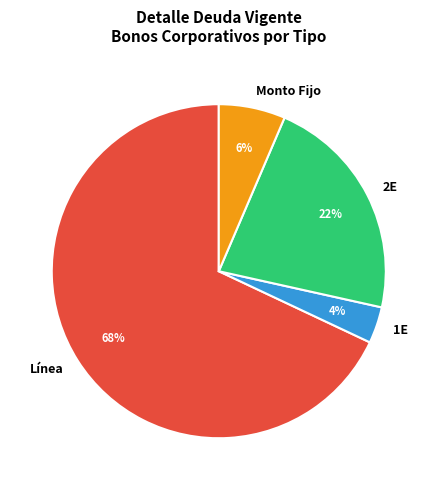

Which slice is the smallest?

1E